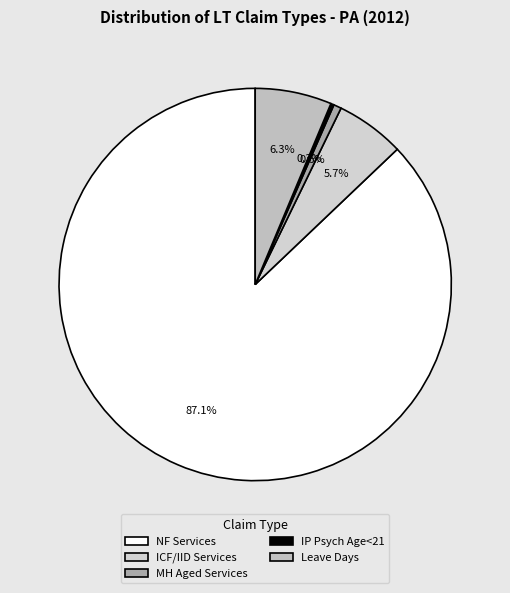

Is it true that Leave Days is 6% of the pie?

True